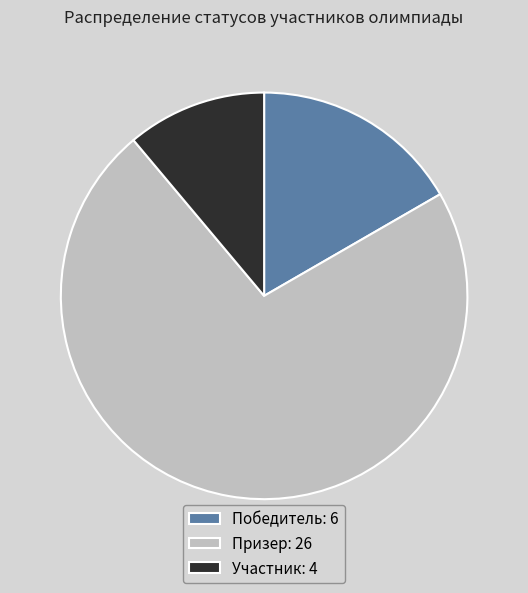

Which slice is the smallest?

Участник